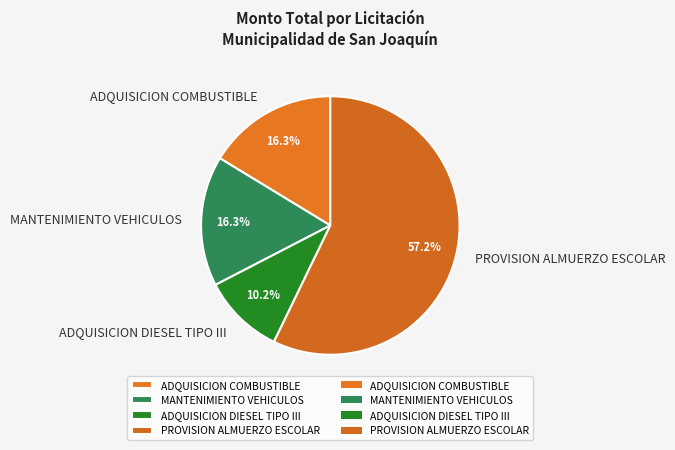

To the nearest percent, what is the combined percentage of PROVISION ALMUERZO ESCOLAR and ADQUISICION DIESEL TIPO III?

67%